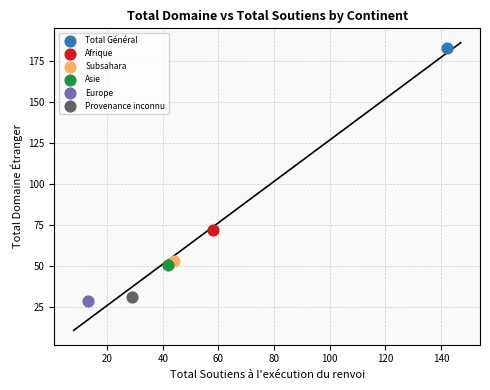

Which series contains the highest Y value?

Total Général